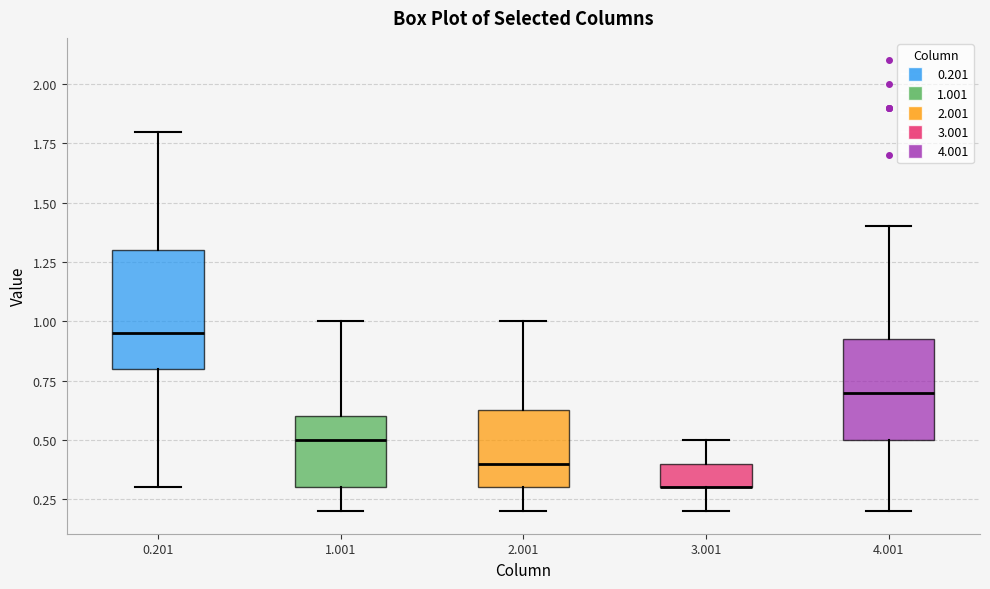

Reading left to right, read every box against the y-axis: the position of its median line, the range the box covers, and the ends of its whiskers. The values are not printed on the chart, so give them approximately, as read against the axis.

0.201: median 0.95, box 0.80 to 1.30, whiskers 0.30 to 1.80
1.001: median 0.50, box 0.30 to 0.60, whiskers 0.20 to 1.00
2.001: median 0.40, box 0.30 to 0.65, whiskers 0.20 to 1.00
3.001: median 0.30 (drawn on the box's lower edge), box 0.30 to 0.40, whiskers 0.20 to 0.50
4.001: median 0.70, box 0.50 to 0.95, whiskers 0.20 to 1.40